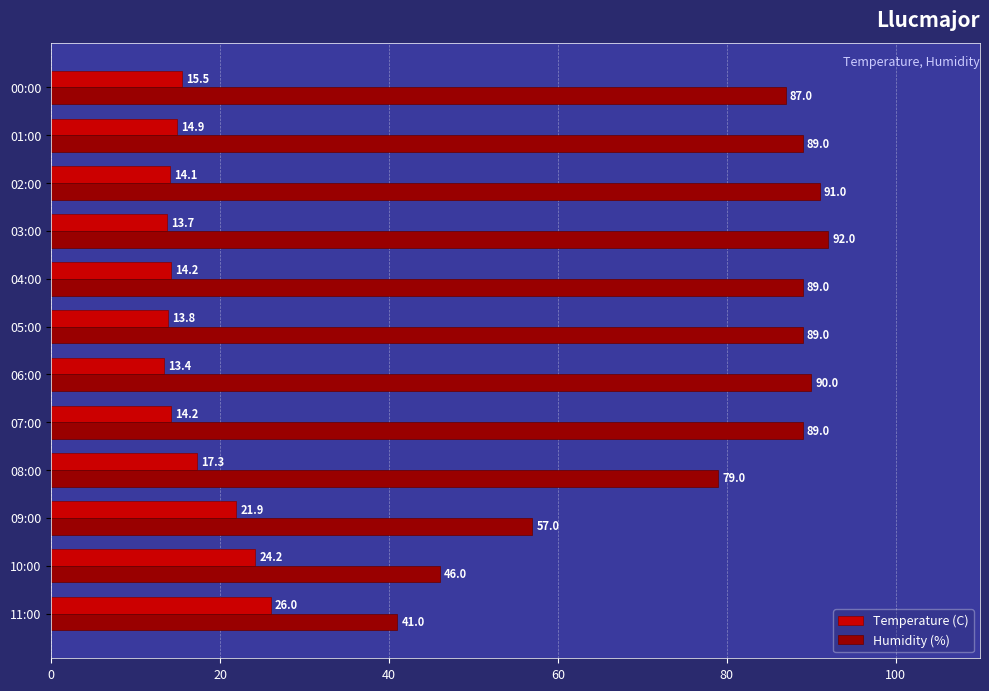

What are all the series names shown in the legend?

Temperature (C), Humidity (%)